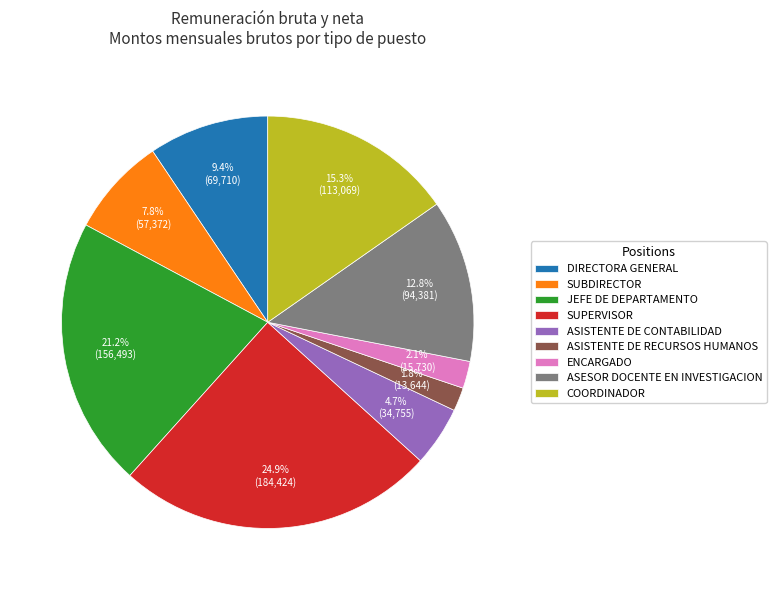

How much of the chart is everything except DIRECTORA GENERAL?

90.6%